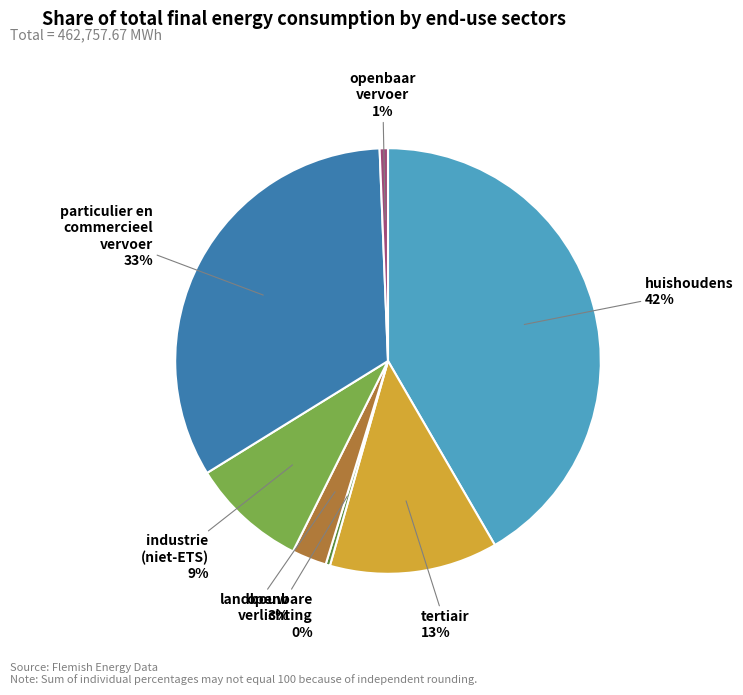

To the nearest percent, what is the average slice percentage?

14%